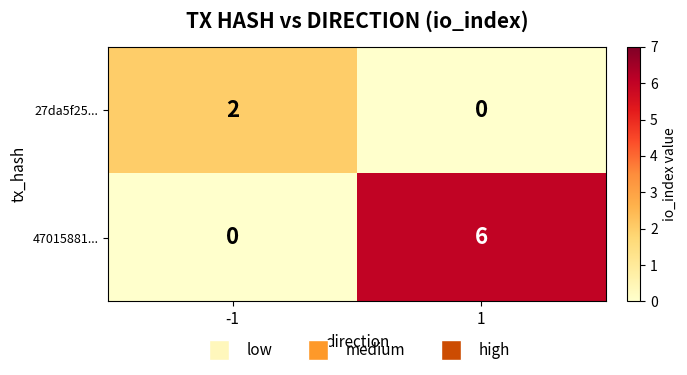

Reading left to right, transcribe all the data shown in this chart.

27da5f25...: -1=2	1=0
47015881...: -1=0	1=6